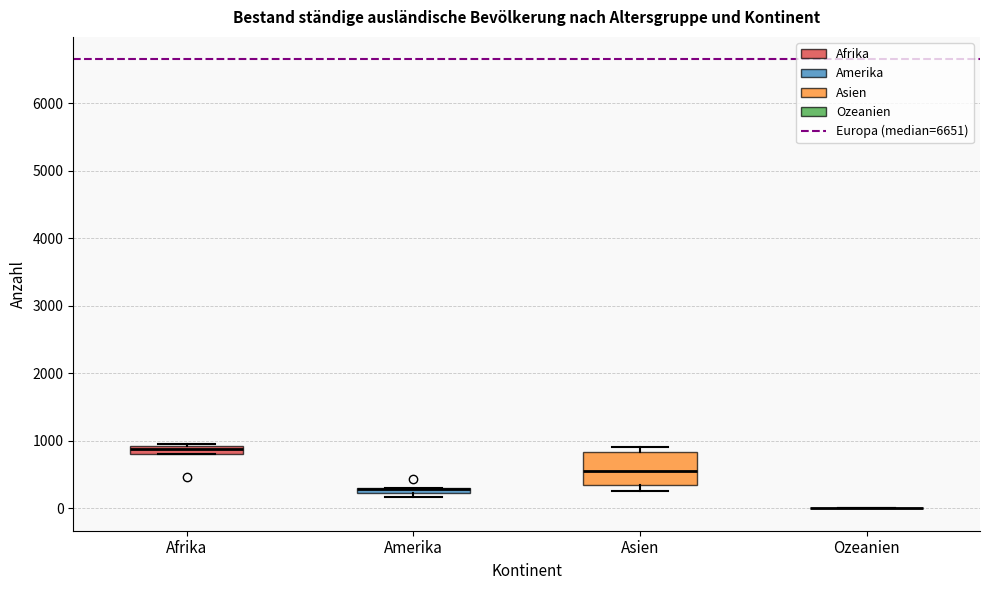

Where is the lower edge of the box for Asien on the y-axis? The values are not printed on the chart, so give them approximately, as read against the axis.

400